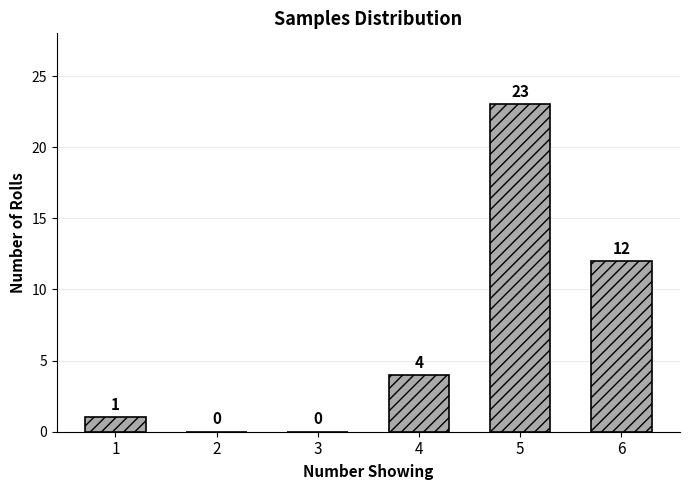

Reading left to right, extract all data points from this chart.

1=1	2=0	3=0	4=4	5=23	6=12